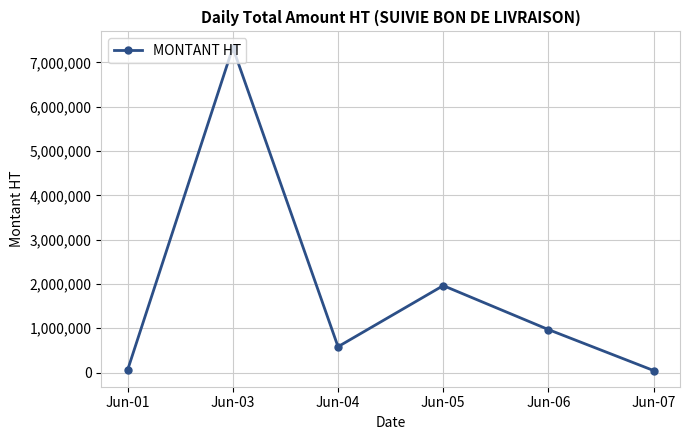

What is the value of the 2nd point from the left?

7336033